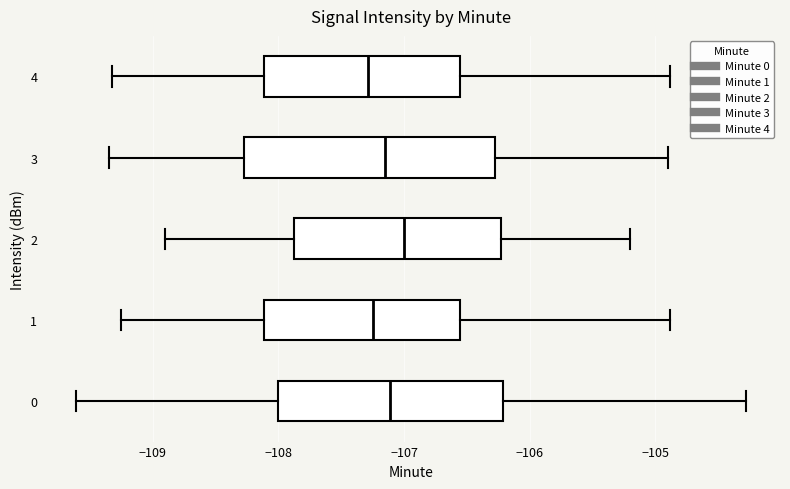

Reading bottom to top, transcribe this box plot: for each box, give where its median line is, the range the box spans, and where its two whiskers end, as read against the x-axis. The values are not printed on the chart, so give them approximately, as read against the axis.

0: median -107.1, box -108.0 to -106.2, whiskers -109.6 to -104.3
1: median -107.2, box -108.1 to -106.5, whiskers -109.2 to -104.9
2: median -107.0, box -107.9 to -106.2, whiskers -108.9 to -105.2
3: median -107.1, box -108.3 to -106.3, whiskers -109.3 to -104.9
4: median -107.3, box -108.1 to -106.5, whiskers -109.3 to -104.9